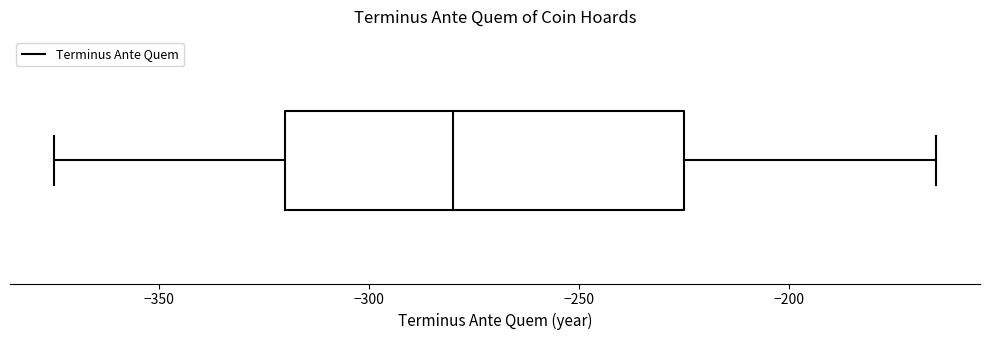

Transcribe this box plot: give where the median line is, the range the box spans, and where the two whiskers end, as read against the x-axis. The values are not printed on the chart, so give them approximately, as read against the axis.

median -280, box -320 to -225, whiskers -375 to -165